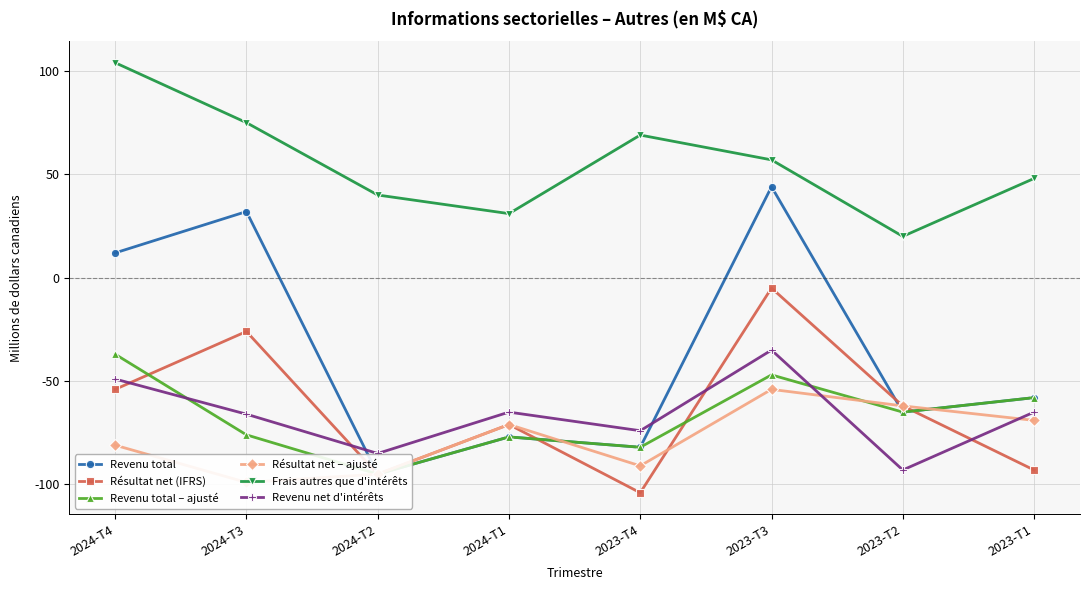

Is it true that Résultat net (IFRS) equals -62 at 2023-T2?

True